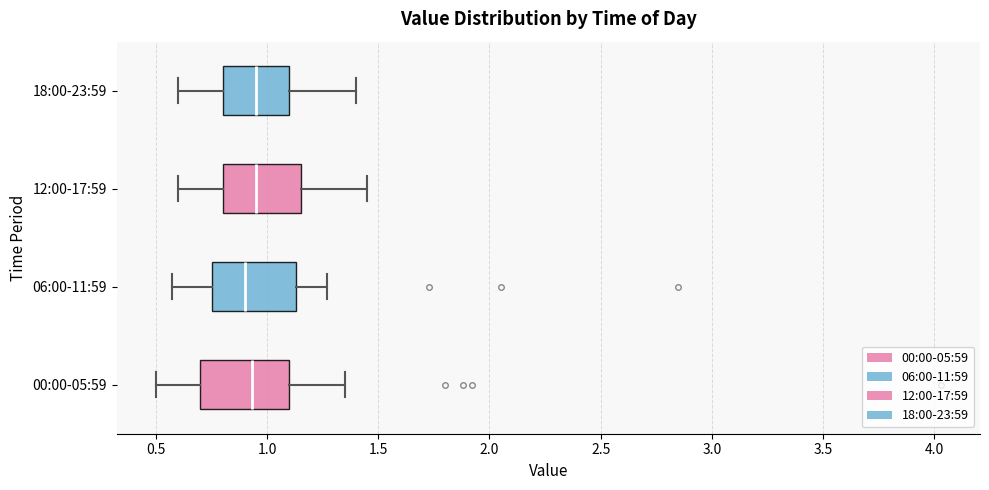

Reading bottom to top, read every box against the x-axis: the position of its median line, the range the box covers, and the ends of its whiskers. The values are not printed on the chart, so give them approximately, as read against the axis.

00:00-05:59: median 0.95, box 0.70 to 1.10, whiskers 0.50 to 1.35
06:00-11:59: median 0.90, box 0.75 to 1.15, whiskers 0.55 to 1.25
12:00-17:59: median 0.95, box 0.80 to 1.15, whiskers 0.60 to 1.45
18:00-23:59: median 0.95, box 0.80 to 1.10, whiskers 0.60 to 1.40